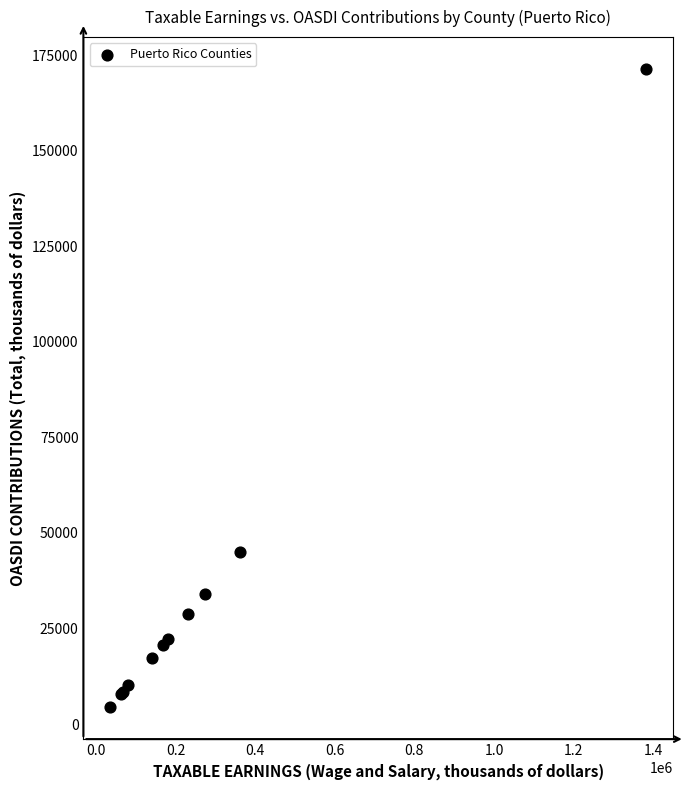

What Y value in the scatter plot is closest to 87897?

44914